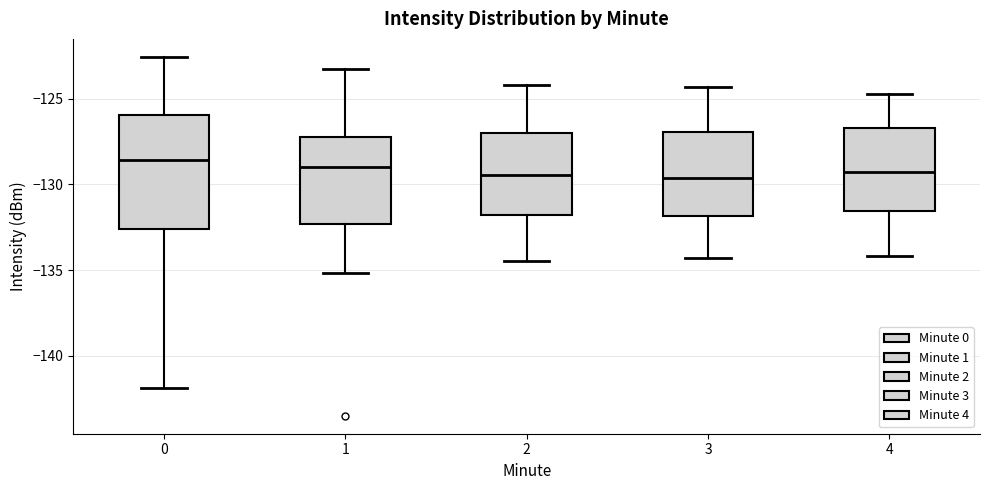

Comparing the boxes themselves (not the whiskers), which one is the tallest?

0